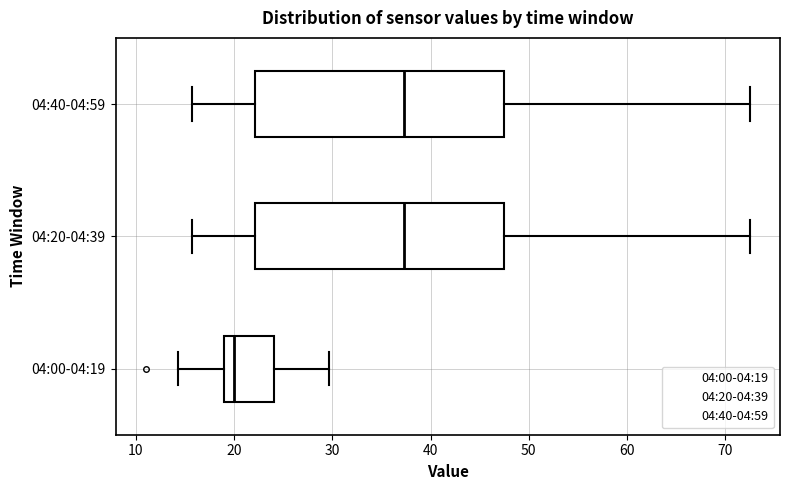

Reading bottom to top, transcribe this box plot: for each box, give where its median line is, the range the box spans, and where its two whiskers end, as read against the x-axis. The values are not printed on the chart, so give them approximately, as read against the axis.

04:00-04:19: median 20, box 19 to 24, whiskers 14 to 30
04:20-04:39: median 37, box 22 to 48, whiskers 16 to 73
04:40-04:59: median 37, box 22 to 48, whiskers 16 to 73